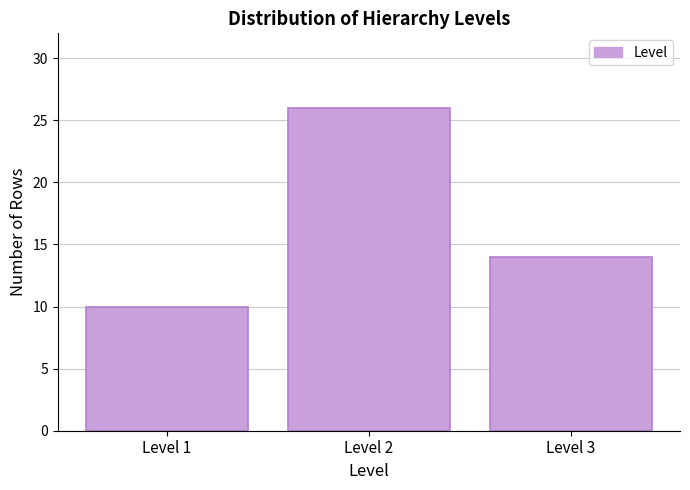

Reading left to right, list all the values displayed in this chart.

10	26	14